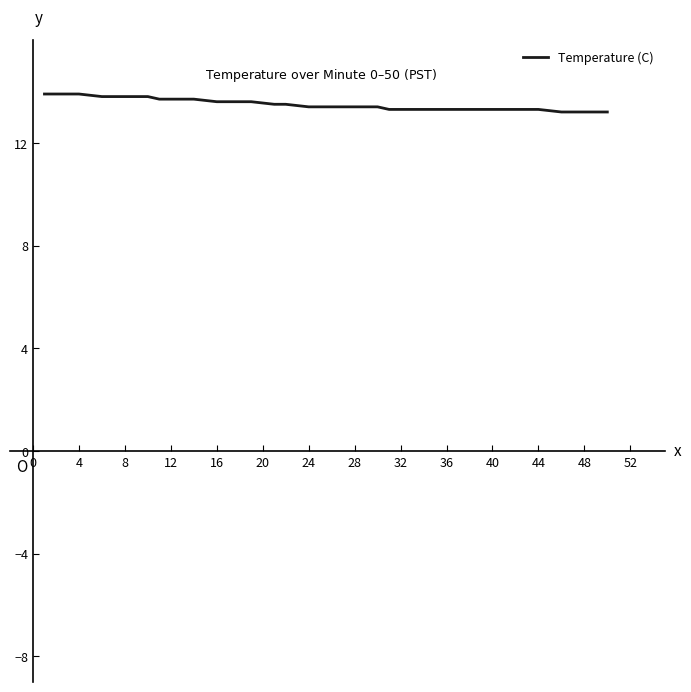

How many lines are shown in the chart?

1